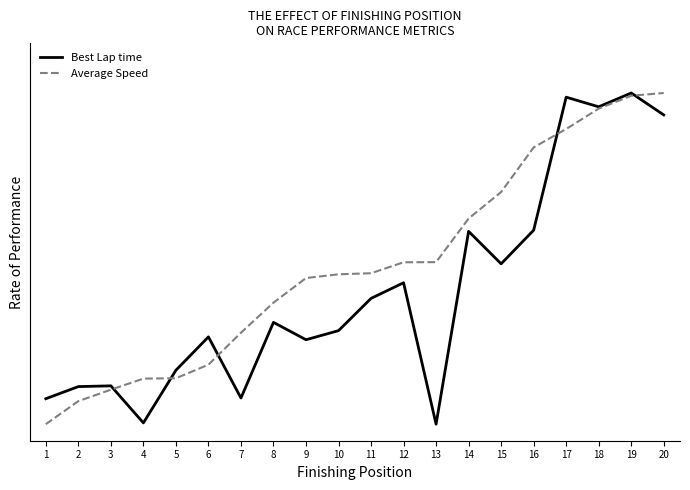

Does the chart have visible grid lines?

No